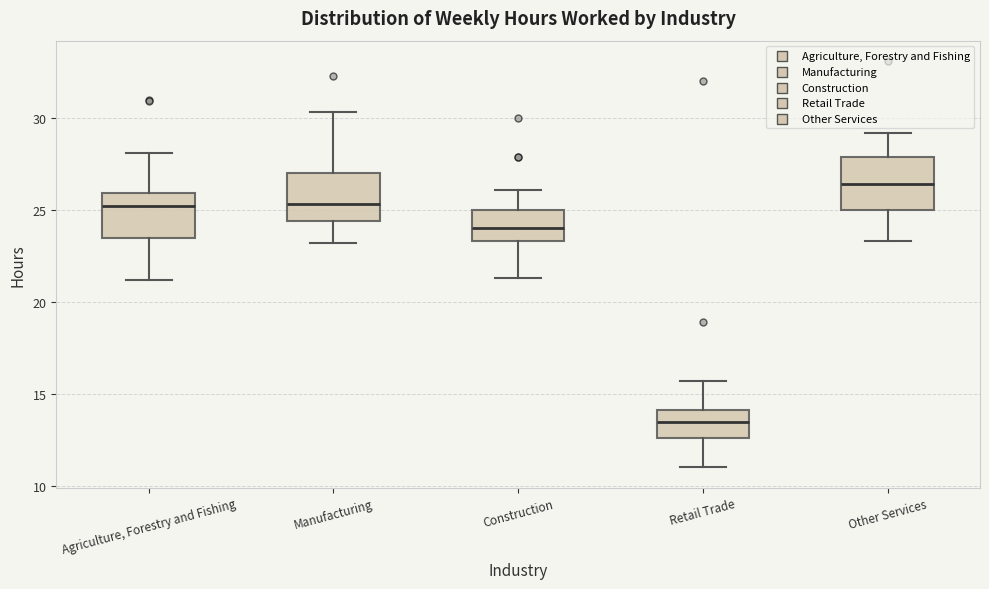

Which box has the highest median line?

Other Services